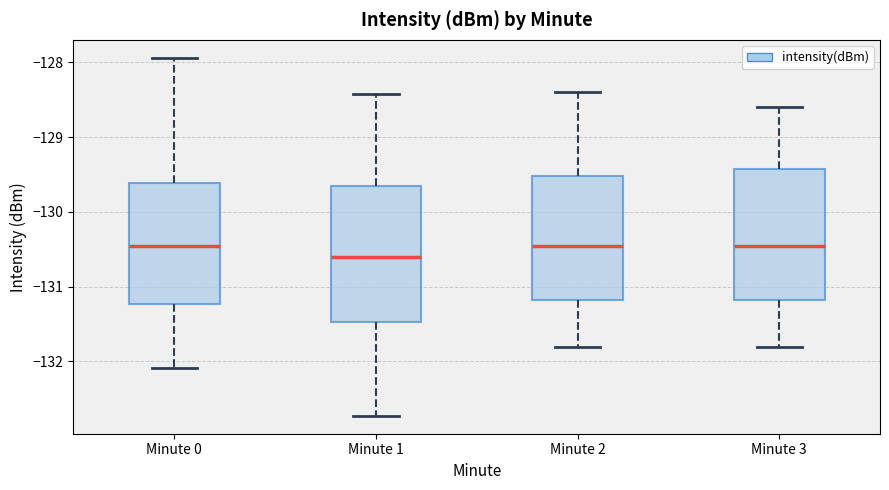

Which box's median line is the lowest?

Minute 1